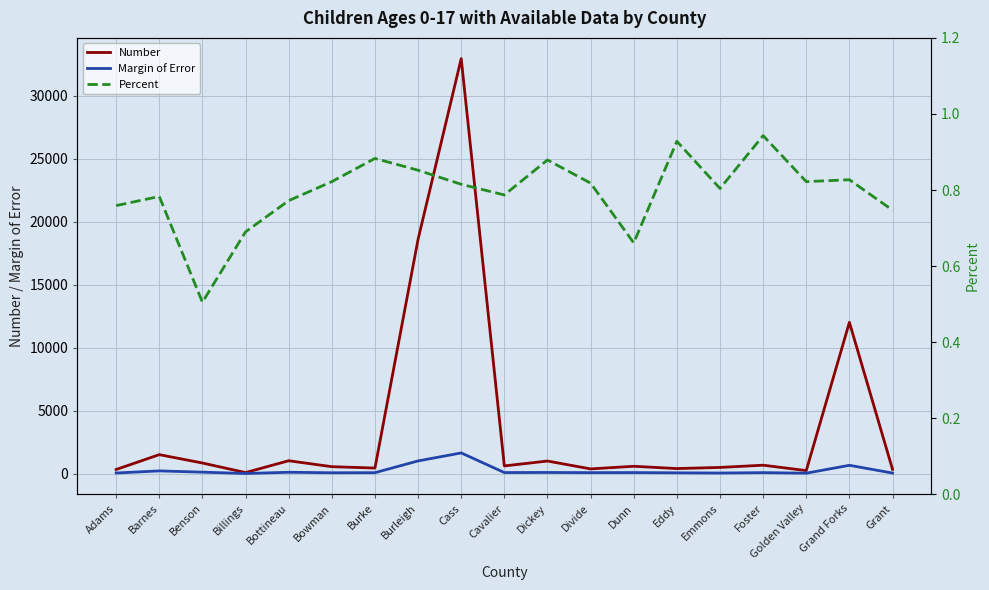

What is the approximate value of Margin of Error at Adams?

75.2